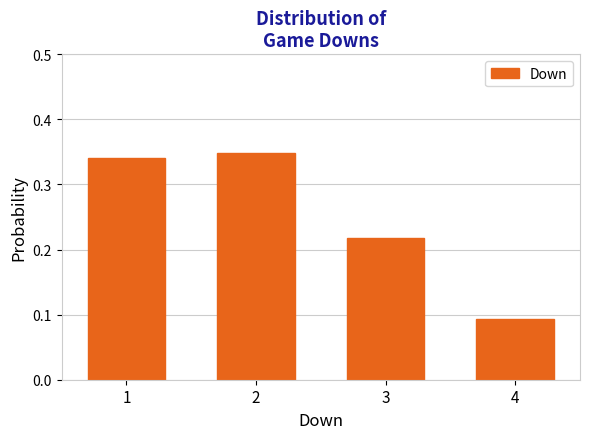

What is the sum of all values?

1.0